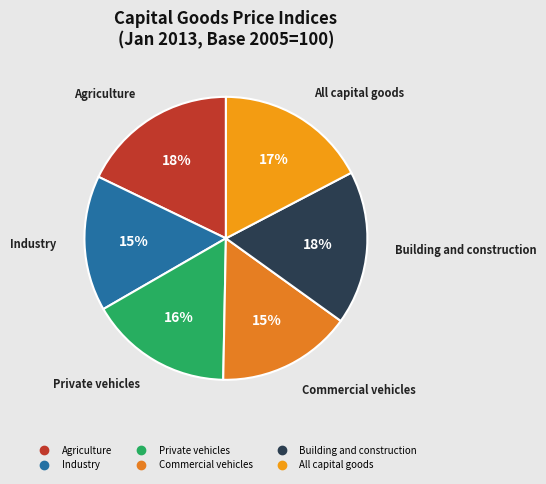

How many segments does this pie chart have?

6